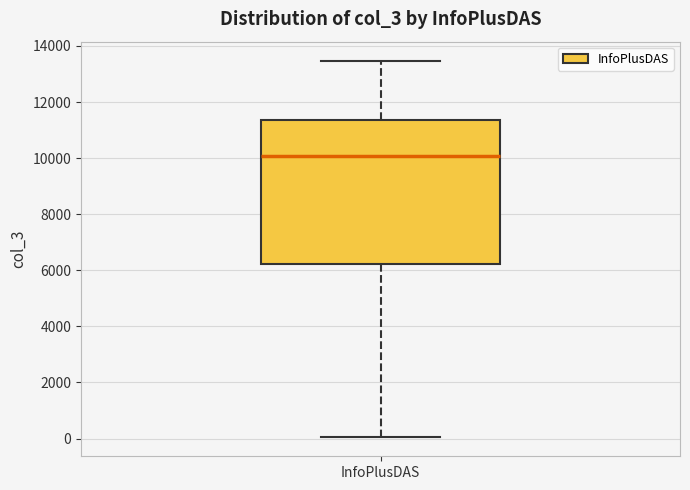

Read this box plot against the y-axis: the position of the median line, the range covered by the box, and the ends of both whiskers. The values are not printed on the chart, so give them approximately, as read against the axis.

median 10000, box 6200 to 11400, whiskers 0 to 13400